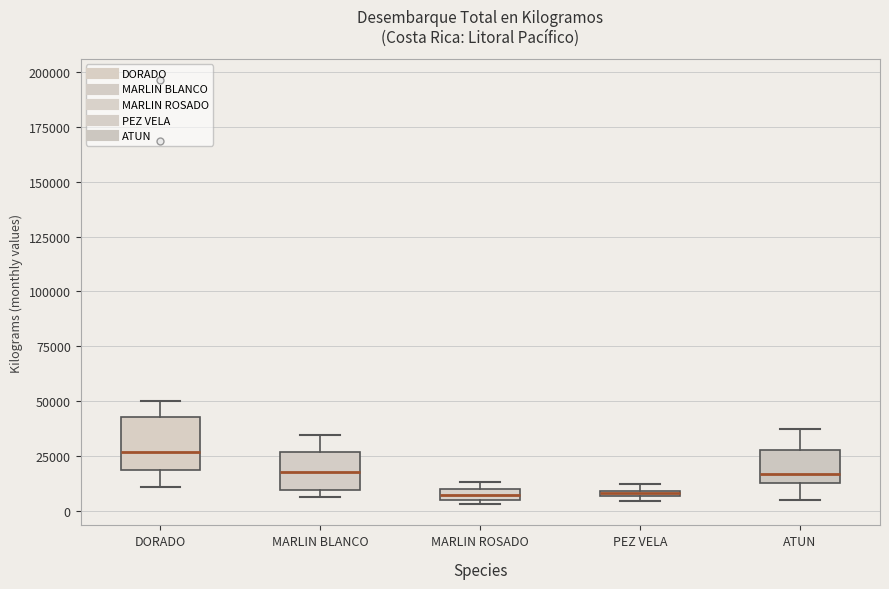

Which box is the tallest, from its lower edge to its upper edge?

DORADO